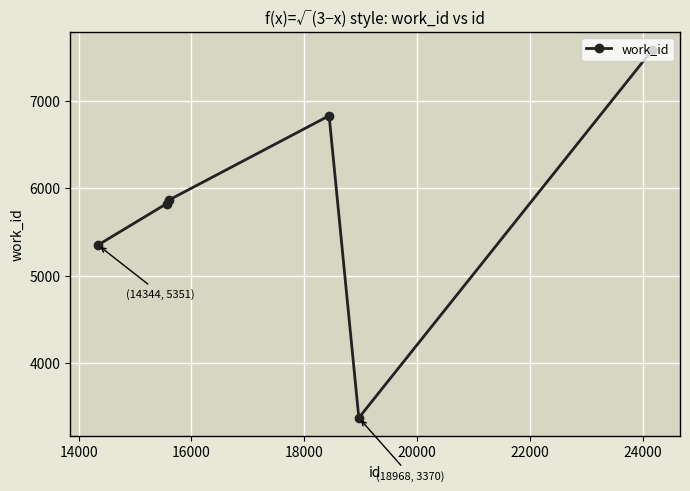

What is the smallest value displayed?

3370